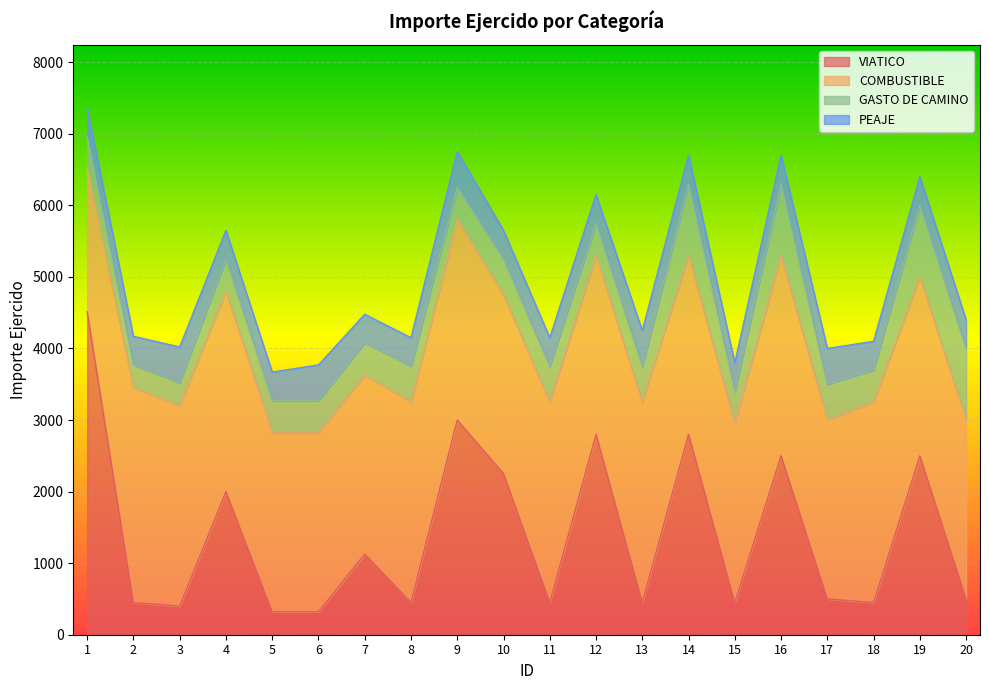

True or false: GASTO DE CAMINO has more than 2 points higher than both neighbors.

True